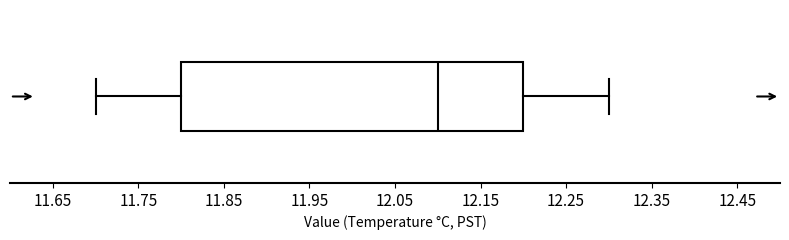

Where does the left whisker of the box end on the x-axis? The values are not printed on the chart, so give them approximately, as read against the axis.

11.7